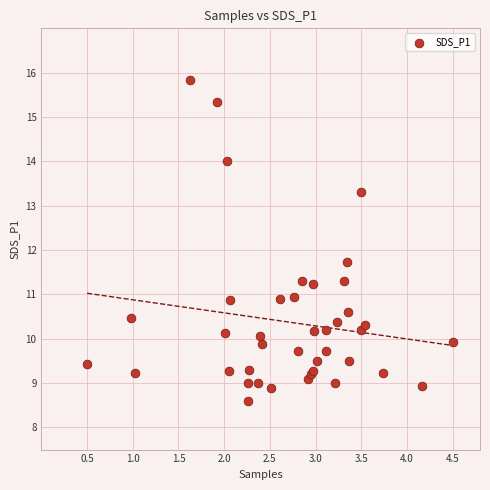

What Y value in the scatter plot is closest to 12?

11.7